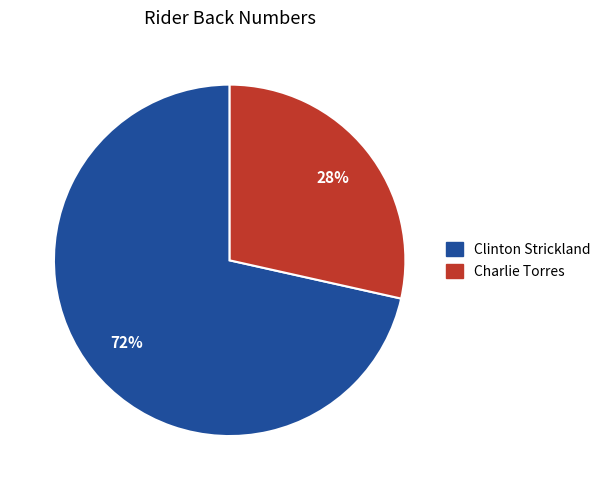

True or false: Clinton Strickland accounts for 82% of the total.

False